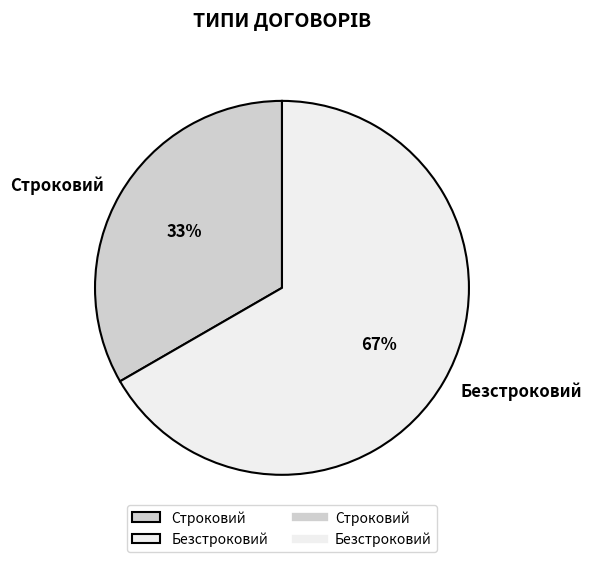

Count the number of slices in the pie.

2